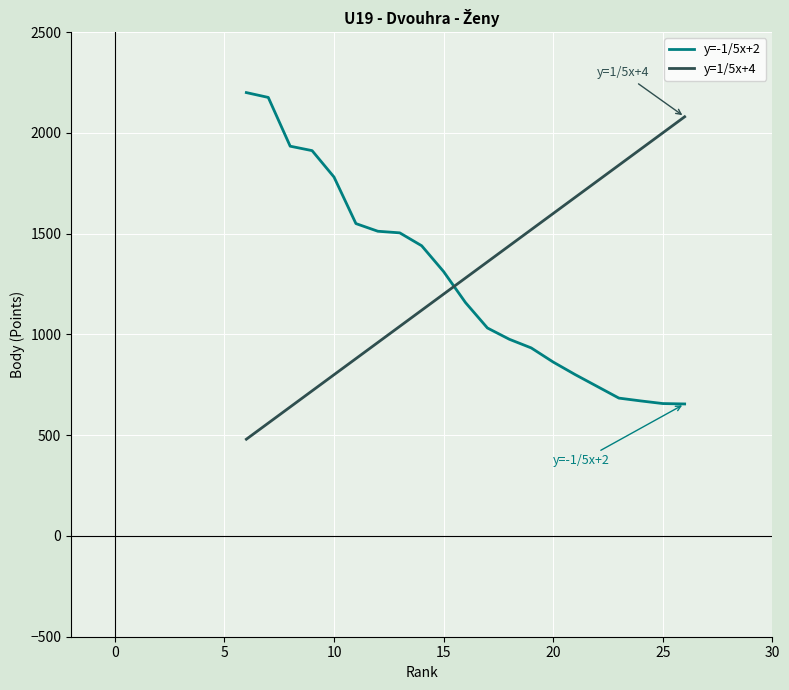

What is the lowest value of the y=-1/5x+2 series?

655